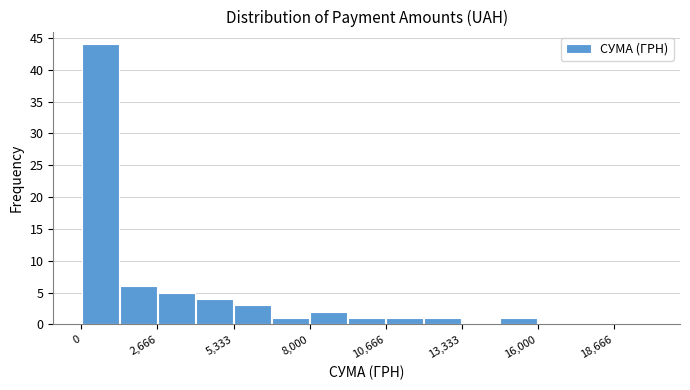

Around what value on the x-axis is the tallest bar? Give the approximate position of its centre, as read against the axis.

500